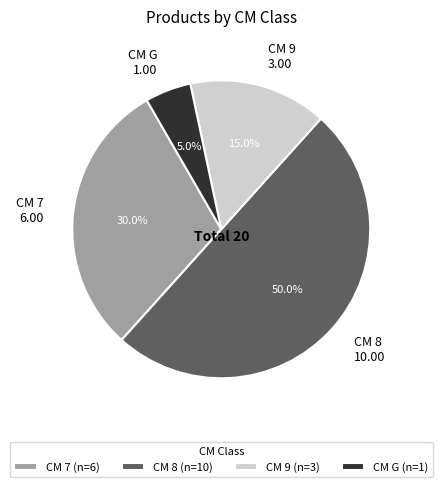

Between CM G and CM 9, which is larger?

CM 9